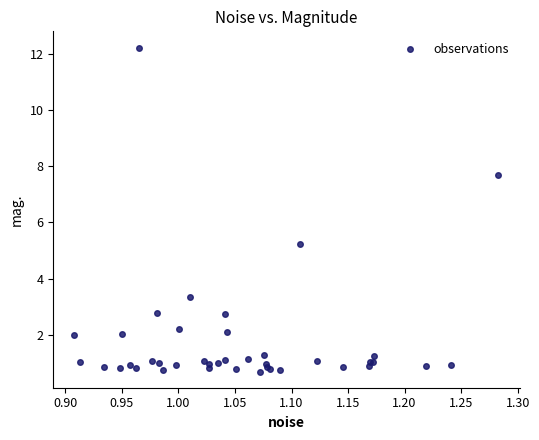

What Y value in the scatter plot is closest to 6?

5.2